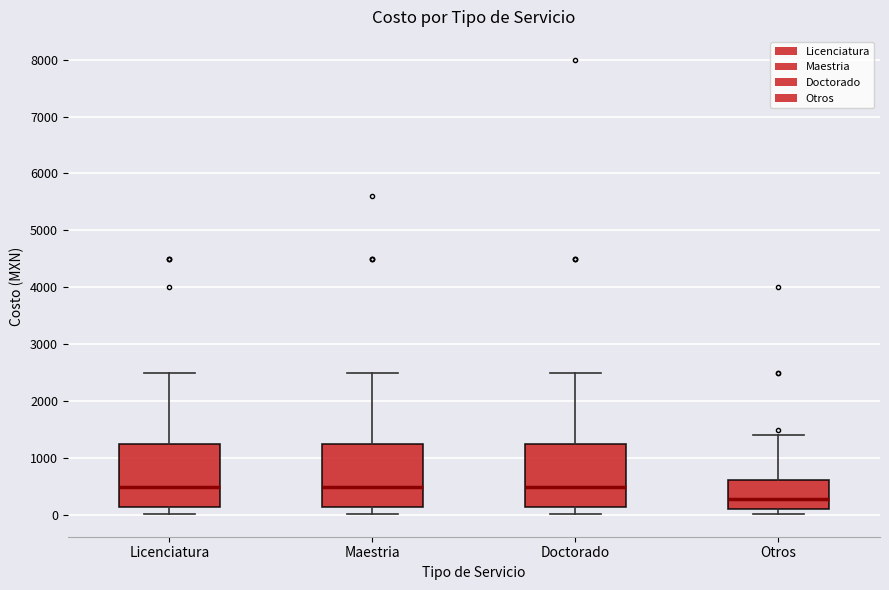

Where does the upper whisker of the box for Doctorado end on the y-axis? The values are not printed on the chart, so give them approximately, as read against the axis.

2500